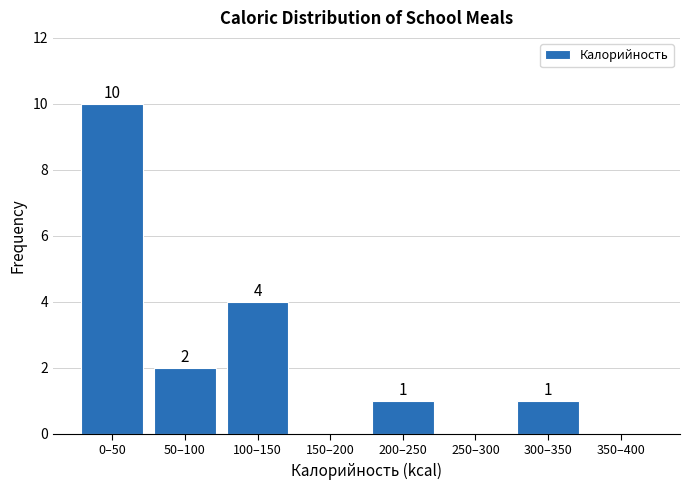

Reading right to left, what are all the values shown in this chart?

350–400=0	300–350=1	250–300=0	200–250=1	150–200=0	100–150=4	50–100=2	0–50=10